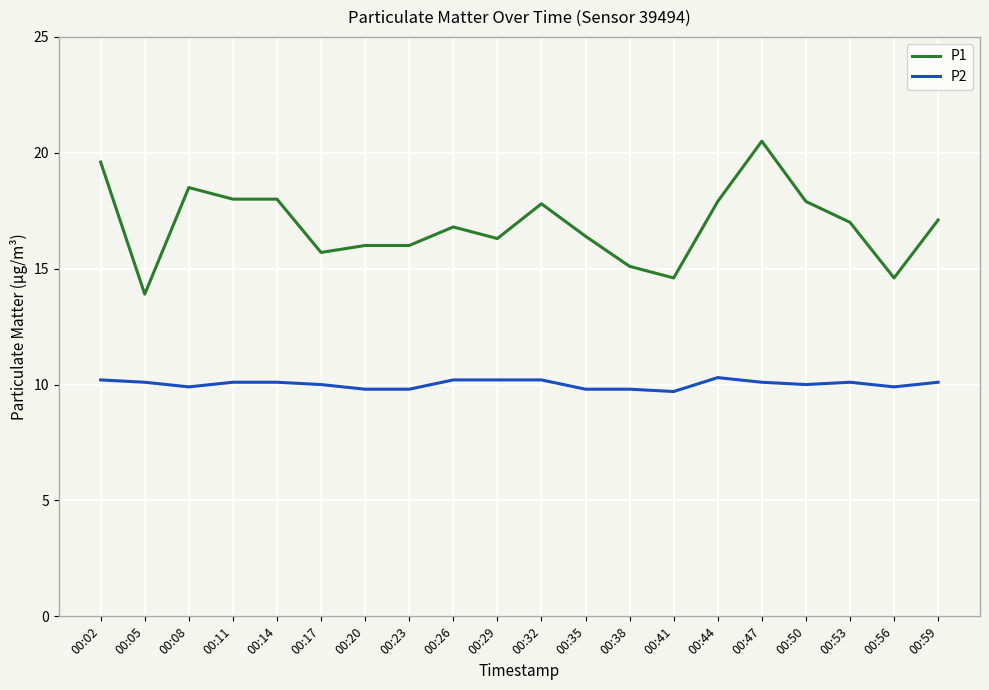

What is the minimum value for P1?

13.9